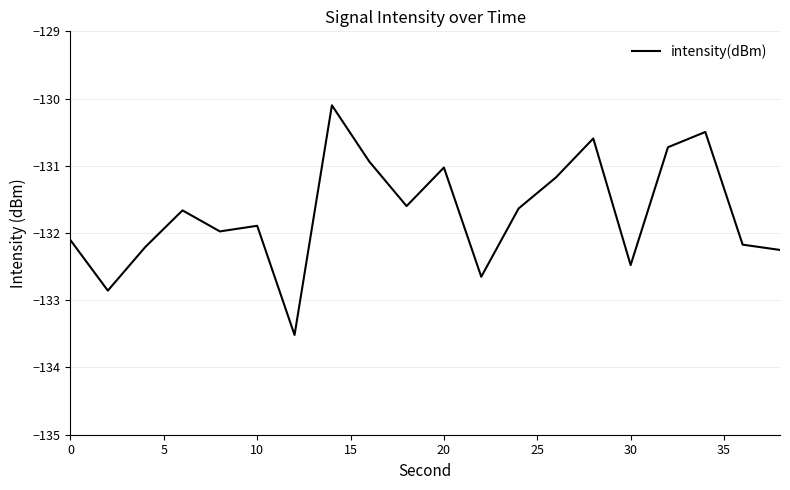

What is the minimum value shown in the chart?

-133.5